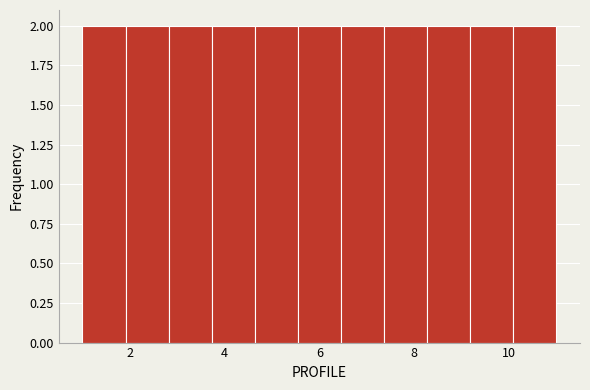

Reading left to right, list every bar in this chart as the range it spans on the x-axis followed by its height. Neither the bar edges nor the heights are printed on the chart, so give them approximately, as read against the axes.

1.0 to 2.0: 2
2.0 to 2.8: 2
2.8 to 3.8: 2
3.8 to 4.6: 2
4.6 to 5.6: 2
5.6 to 6.4: 2
6.4 to 7.4: 2
7.4 to 8.2: 2
8.2 to 9.2: 2
9.2 to 10.0: 2
10.0 to 11.0: 2